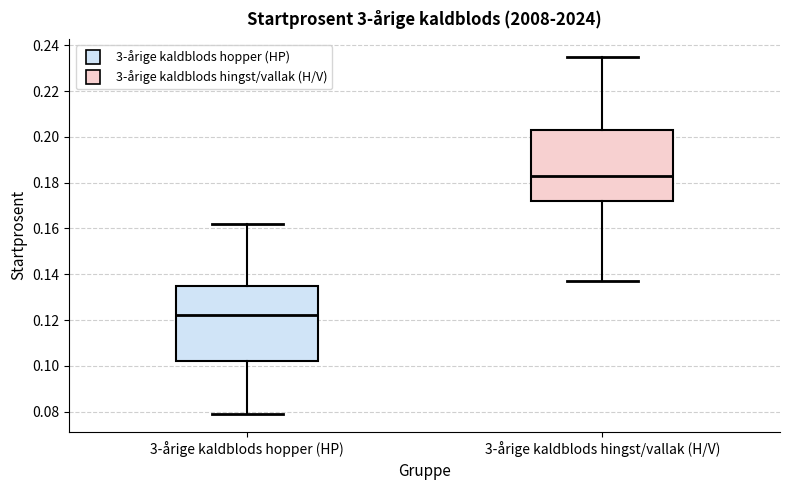

Reading left to right, read every box against the y-axis: the position of its median line, the range the box covers, and the ends of its whiskers. The values are not printed on the chart, so give them approximately, as read against the axis.

3-årige kaldblods hopper (HP): median 0.122, box 0.102 to 0.136, whiskers 0.080 to 0.162
3-årige kaldblods hingst/vallak (H/V): median 0.184, box 0.172 to 0.204, whiskers 0.138 to 0.236